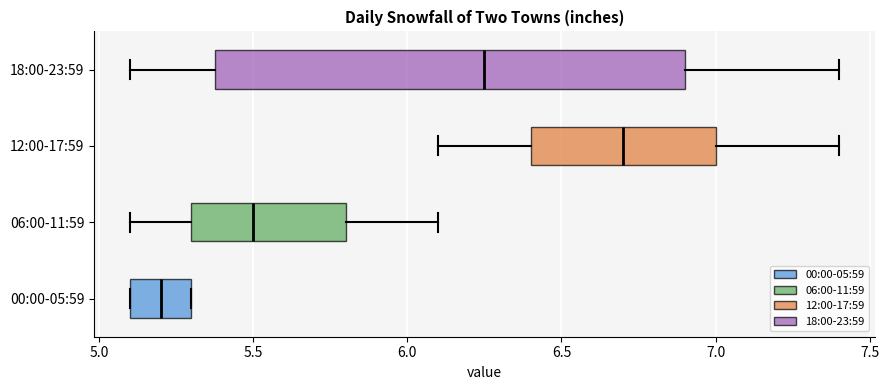

Where is the right edge of the box for 00:00-05:59 on the x-axis? The values are not printed on the chart, so give them approximately, as read against the axis.

5.30